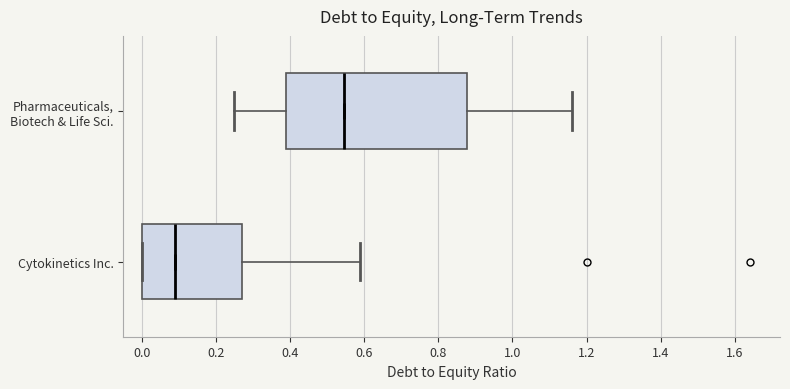

Reading bottom to top, read every box against the x-axis: the position of its median line, the range the box covers, and the ends of its whiskers. The values are not printed on the chart, so give them approximately, as read against the axis.

Cytokinetics Inc.: median 0.10, box 0.00 to 0.28, whiskers 0.00 to 0.60
Pharmaceuticals, Biotech & Life Sci.: median 0.54, box 0.40 to 0.88, whiskers 0.26 to 1.16